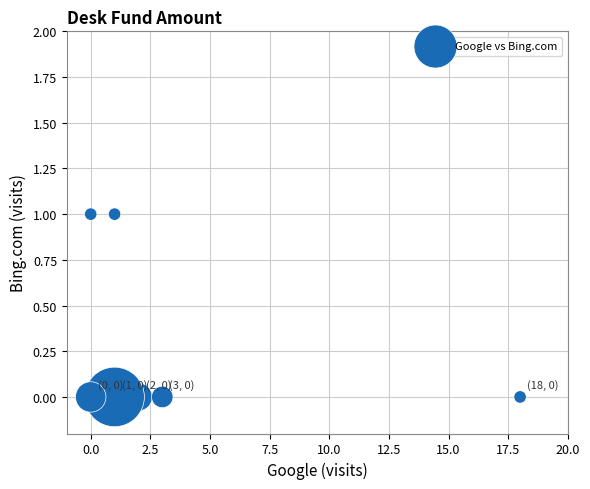

What is the range of X values (max minus min)?

18